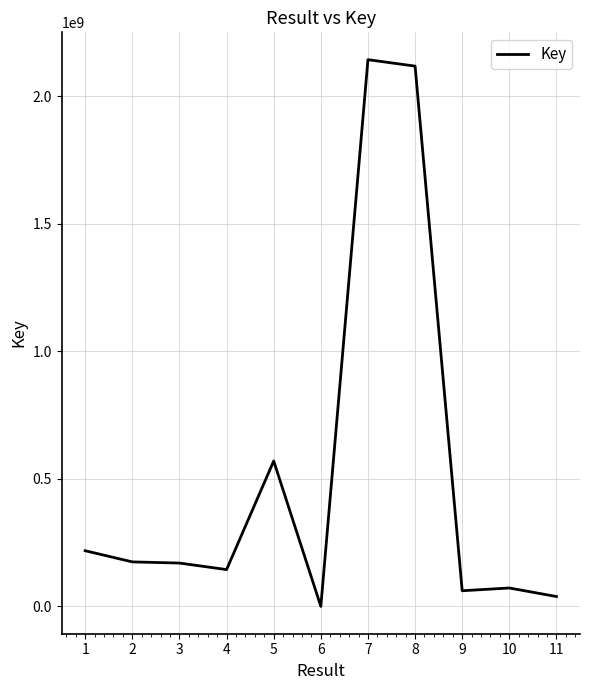

What is the greatest value displayed?

2142589427